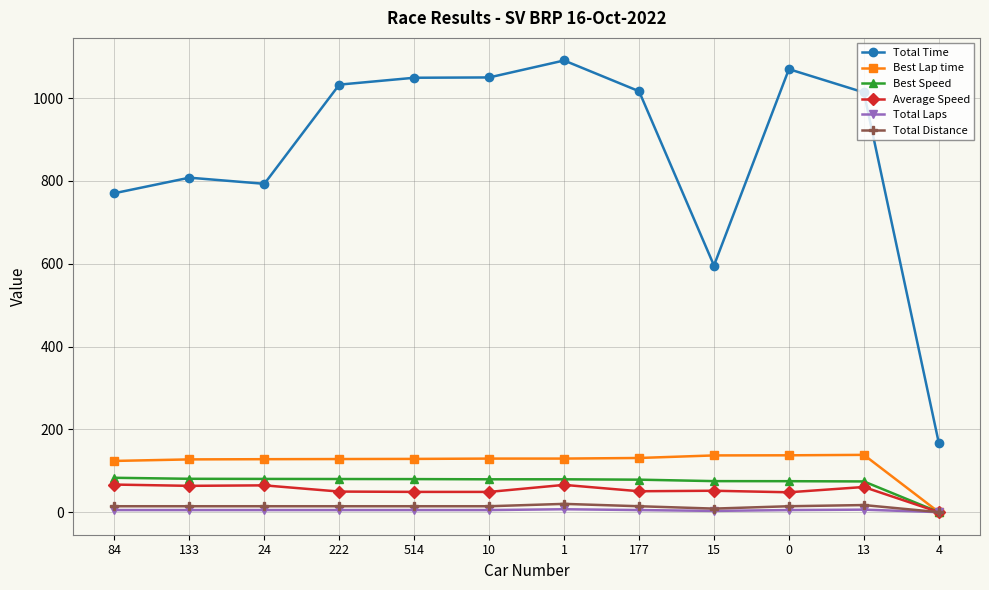

Which series changed the most between 133 and 1?

Total Time